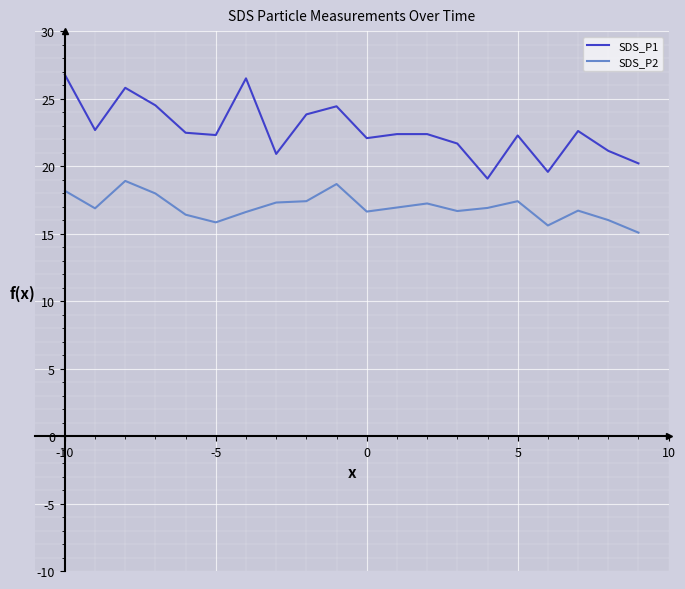

Which series has the widest spread of values?

SDS_P1